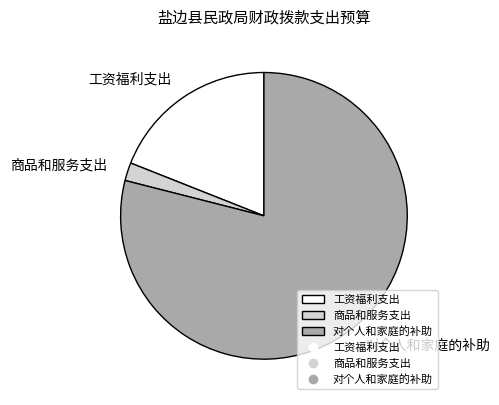

Rank the categories by value from lowest to highest.

商品和服务支出, 工资福利支出, 对个人和家庭的补助